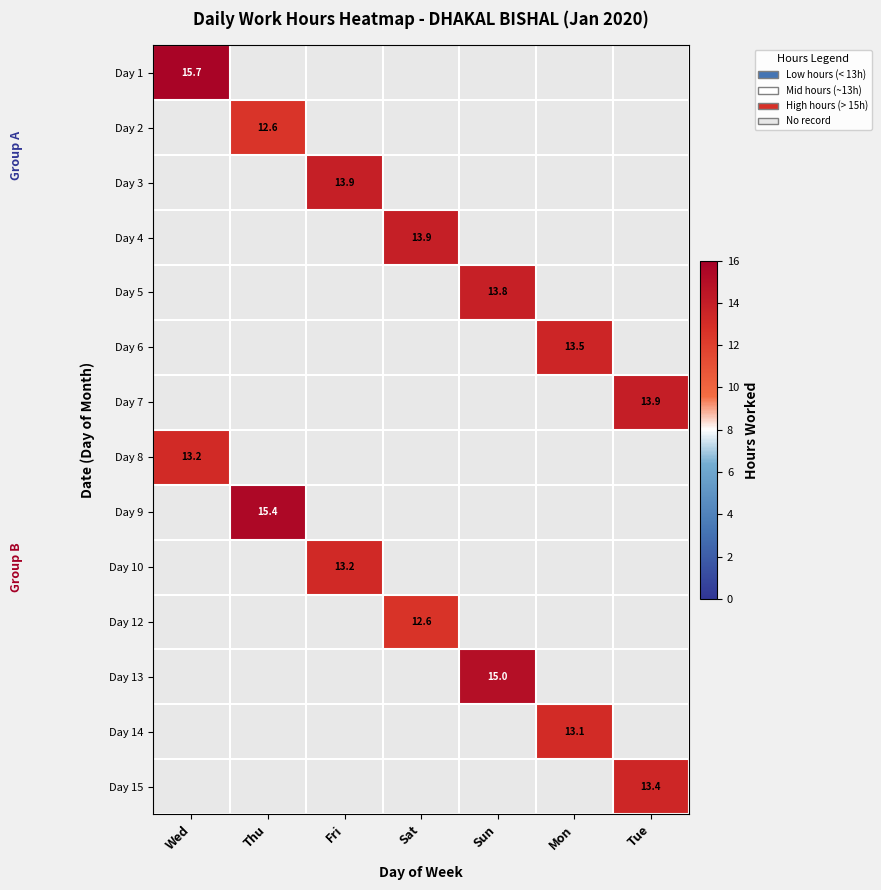

Which has a higher value, Wed or Thu?

Thu